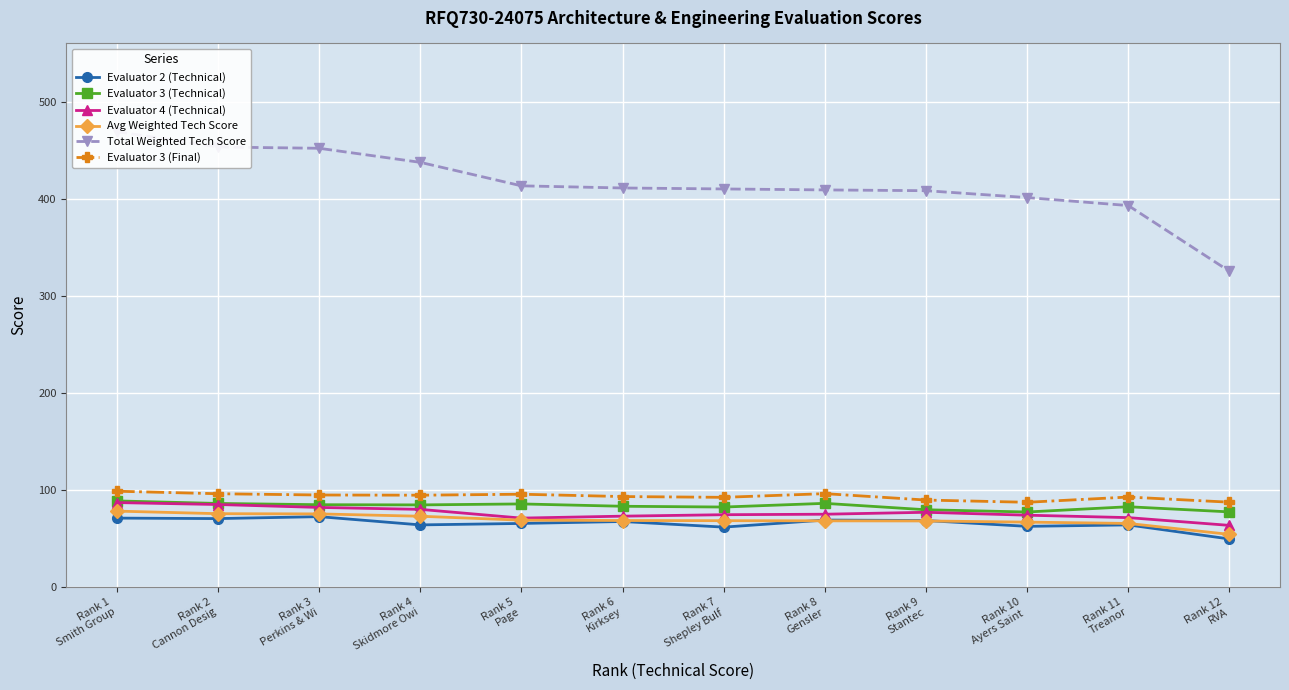

What is the label of the 9th point from the right?

Rank 4
Skidmore Owi